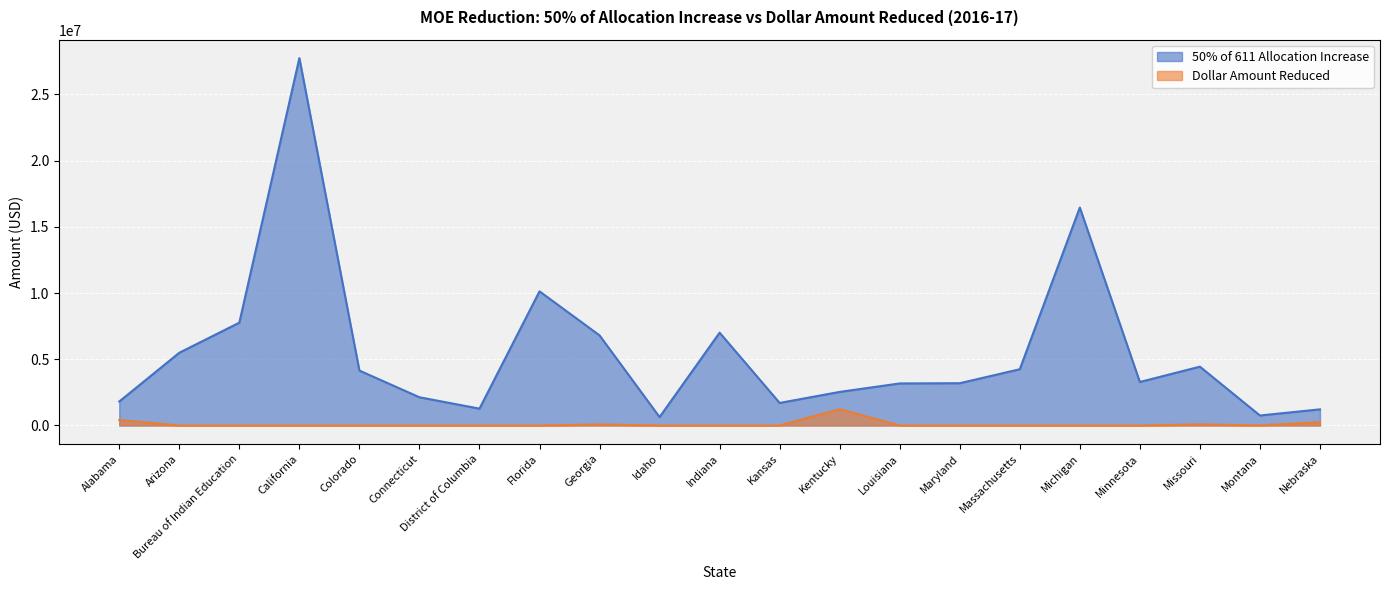

Which category has the highest value in the 50% of 611 Allocation Increase series?

California